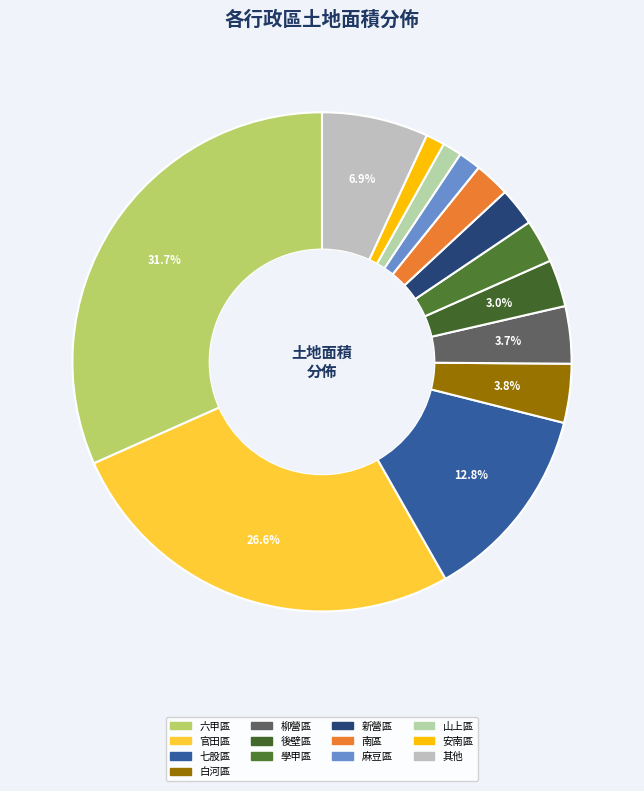

Which slice is the largest?

六甲區